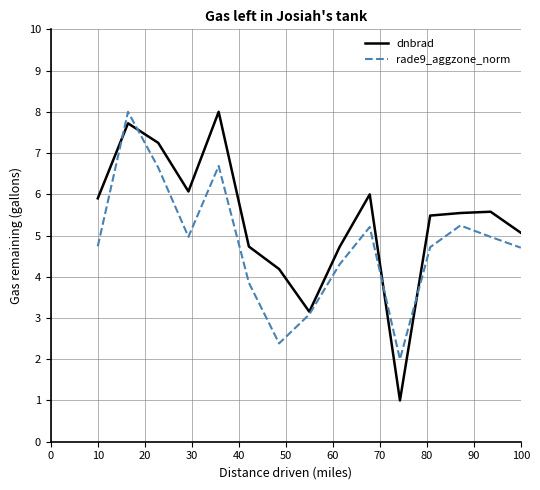

Which series has the largest total across all categories?

dnbrad